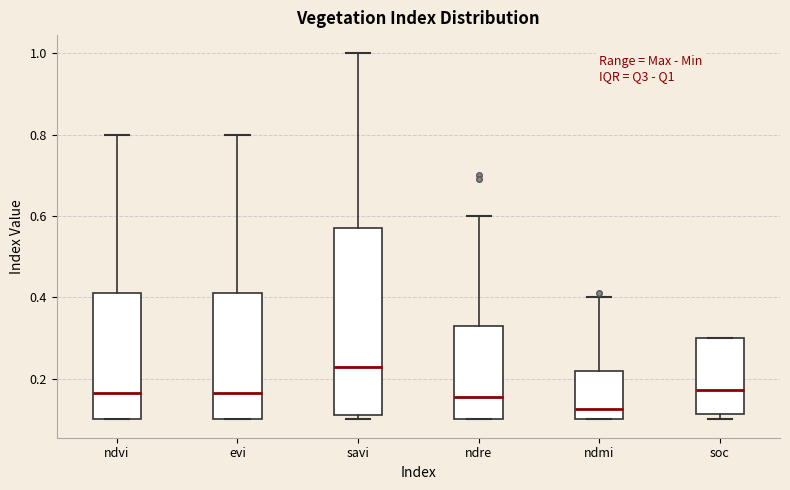

Which box's median line is the lowest?

ndmi